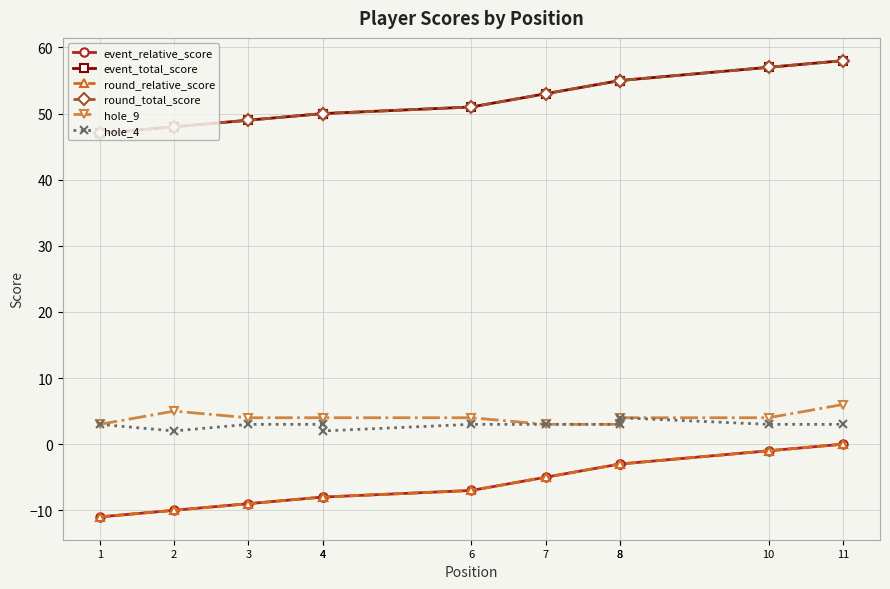

Rank the series by their maximum value, from lowest to highest.

event_relative_score, round_relative_score, hole_4, hole_9, event_total_score, round_total_score